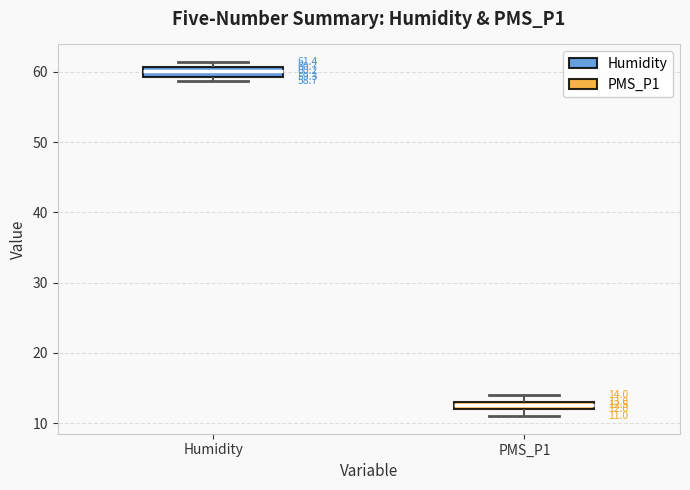

Which box's median line is the lowest?

PMS_P1